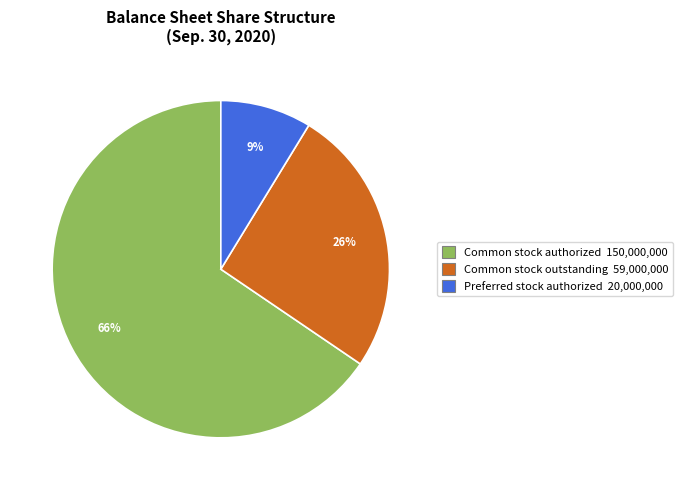

The Preferred stock authorized 20,000,000 slice represents 24% of the pie. True or false?

False